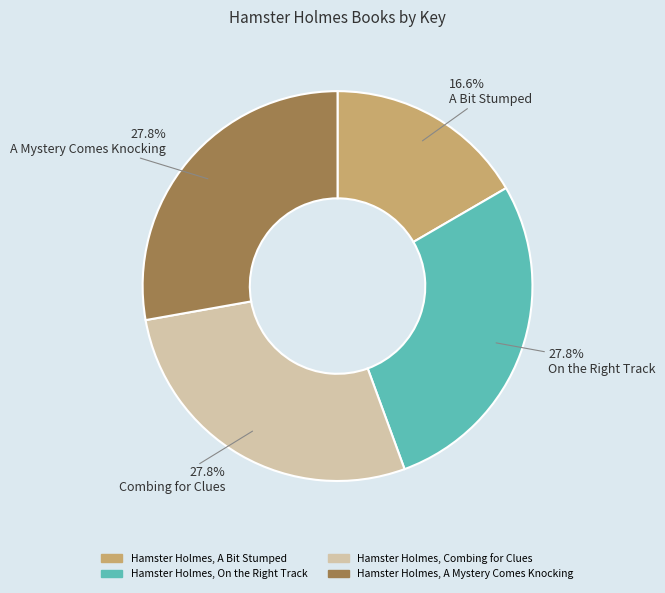

Approximately how many times larger is the value at Hamster Holmes, A Bit Stumped compared to Hamster Holmes, A Mystery Comes Knocking?

0.6